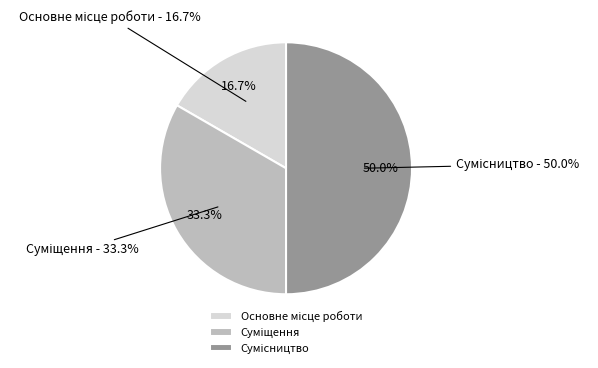

Is it true that Основне місце роботи is 31% of the pie?

False